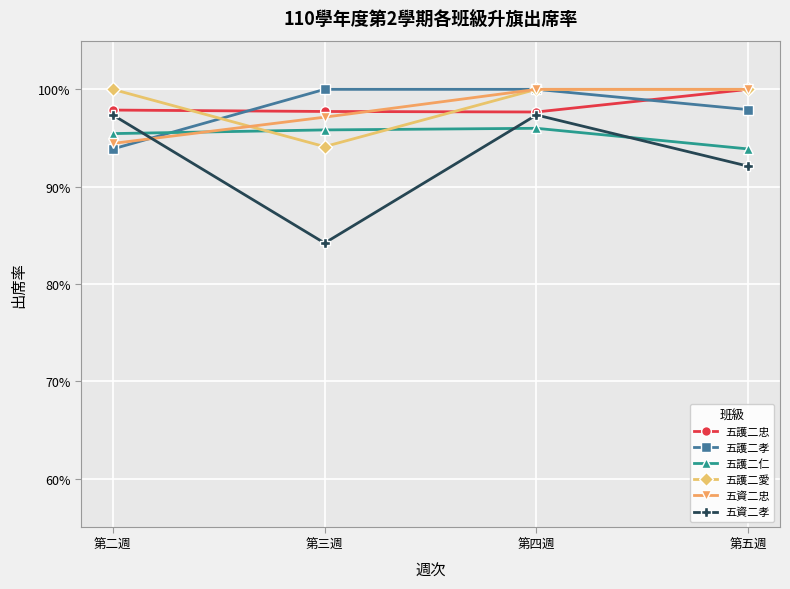

How many distinct data groups are displayed?

6